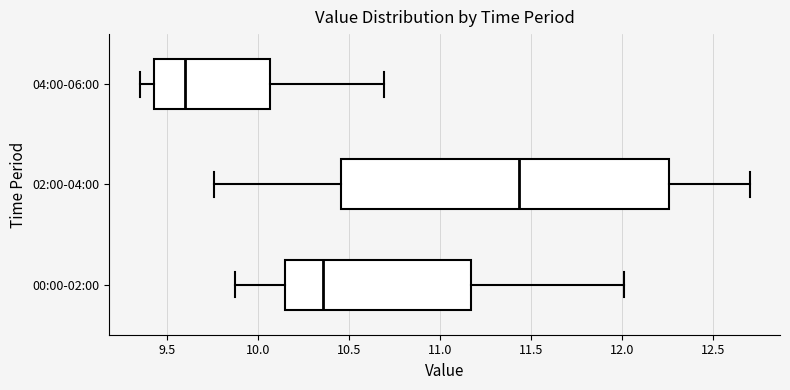

Reading bottom to top, transcribe this box plot: for each box, give where its median line is, the range the box spans, and where its two whiskers end, as read against the x-axis. The values are not printed on the chart, so give them approximately, as read against the axis.

00:00-02:00: median 10.35, box 10.15 to 11.15, whiskers 9.85 to 12.00
02:00-04:00: median 11.45, box 10.45 to 12.25, whiskers 9.75 to 12.70
04:00-06:00: median 9.60, box 9.45 to 10.05, whiskers 9.35 to 10.70